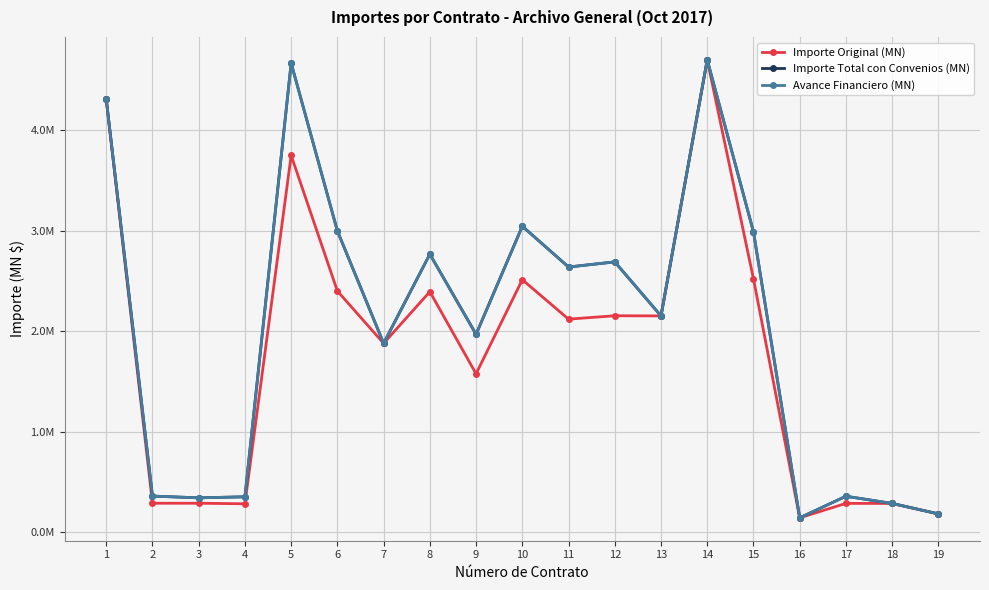

Reading left to right, extract all data points from this chart.

Importe Original (MN): 4308342.0	285960.3	285966.1	280556.0	3748036.7	2397925.9	1877559.5	2391311.5	1574286.2	2510683.7	2118184.7	2152030.0	2150505.0	4698988.9	2519822.9	140850.0	284583.0	283872.7	179823.5
Importe Total con Convenios (MN): 4308342.0	357174.3	339772.4	350086.0	4666078.4	2996240.2	1877559.5	2764824.6	1967340.2	3043640.5	2637082.8	2688129.5	2150505.0	4698988.9	2987064.3	140850.0	355728.8	283872.7	179823.5
Avance Financiero (MN): 4308342.0	357174.3	339772.4	350086.0	4666078.4	2996240.2	1877559.5	2764824.6	1967340.2	3041056.9	2637082.8	2688129.5	2150505.0	4698988.9	2987064.3	140850.0	355728.8	283872.7	179823.5